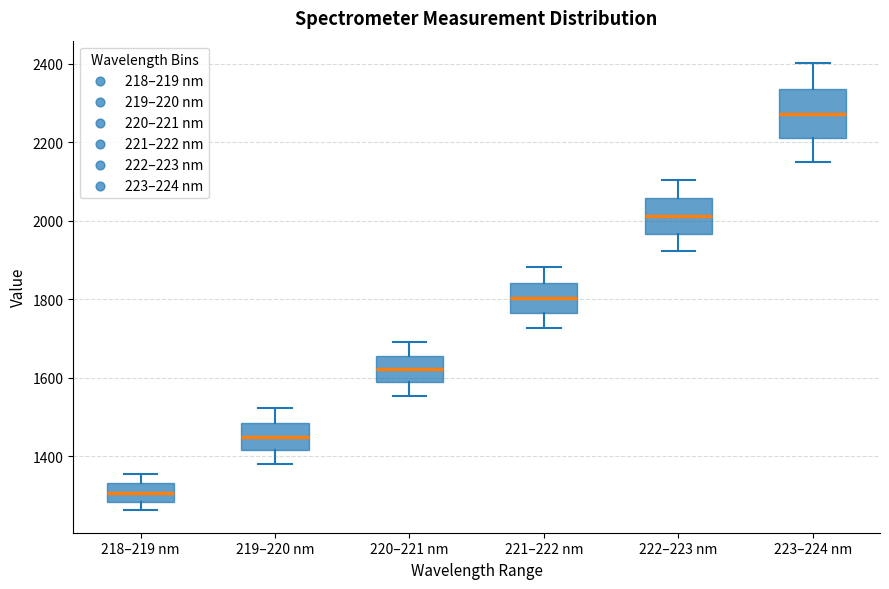

Reading left to right, transcribe this box plot: for each box, give where its median line is, the range the box spans, and where its two whiskers end, as read against the y-axis. The values are not printed on the chart, so give them approximately, as read against the axis.

218–219 nm: median 1300, box 1280 to 1340, whiskers 1260 to 1360
219–220 nm: median 1440, box 1420 to 1480, whiskers 1380 to 1520
220–221 nm: median 1620, box 1580 to 1660, whiskers 1560 to 1680
221–222 nm: median 1800, box 1760 to 1840, whiskers 1720 to 1880
222–223 nm: median 2020, box 1960 to 2060, whiskers 1920 to 2100
223–224 nm: median 2280, box 2200 to 2340, whiskers 2140 to 2400